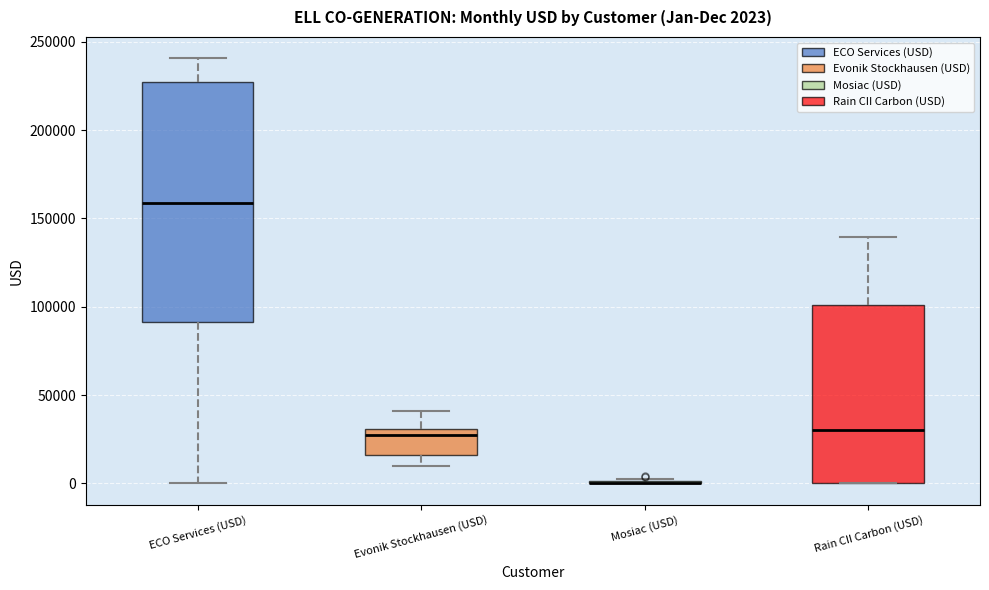

Comparing the boxes themselves (not the whiskers), which one is the tallest?

ECO Services (USD)